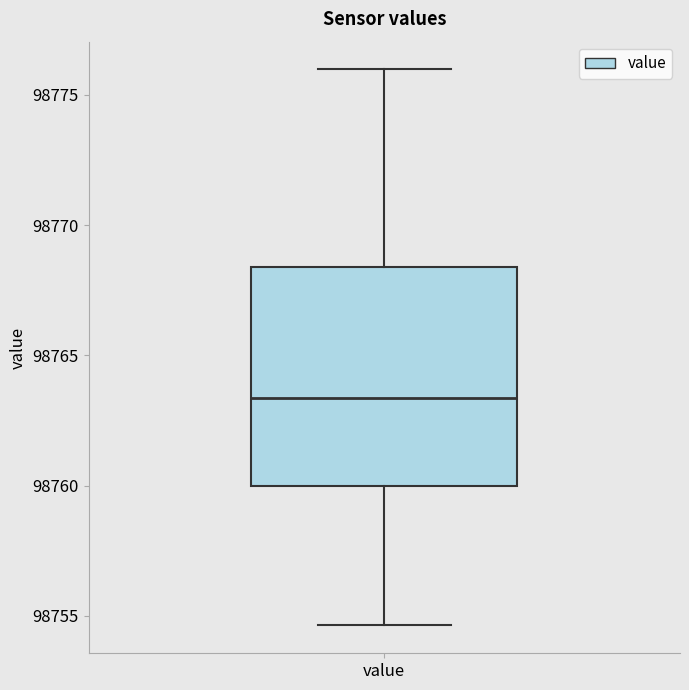

Where does the median line of the box for value sit on the y-axis? The values are not printed on the chart, so give them approximately, as read against the axis.

98763.5